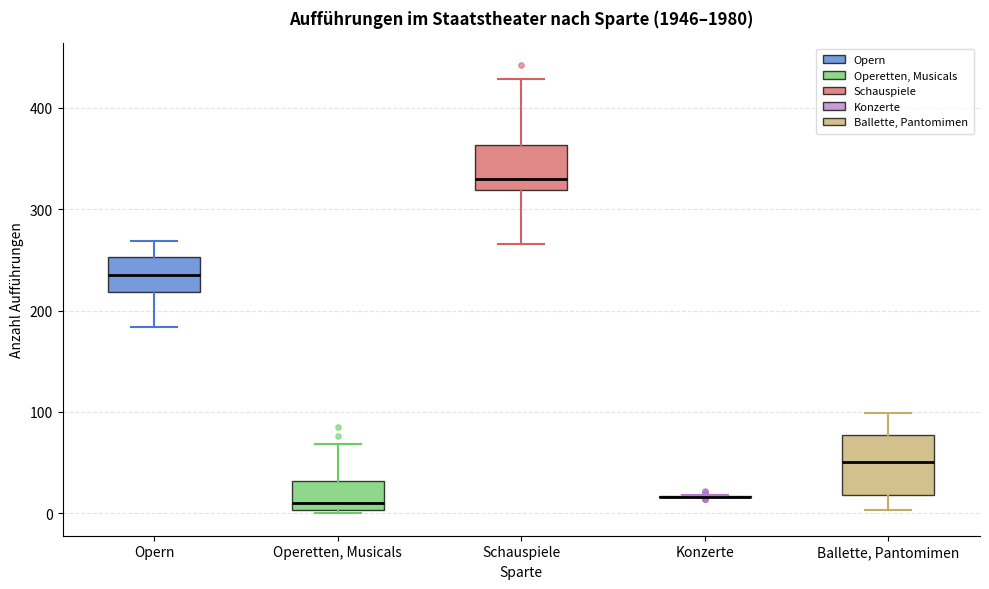

Reading left to right, transcribe this box plot: for each box, give where its median line is, the range the box spans, and where its two whiskers end, as read against the y-axis. The values are not printed on the chart, so give them approximately, as read against the axis.

Opern: median 240, box 220 to 250, whiskers 180 to 270
Operetten, Musicals: median 10, box 0 to 30, whiskers 0 to 70
Schauspiele: median 330, box 320 to 360, whiskers 270 to 430
Konzerte: box collapsed to a line at 20, whiskers 20 to 20
Ballette, Pantomimen: median 50, box 20 to 80, whiskers 0 to 100